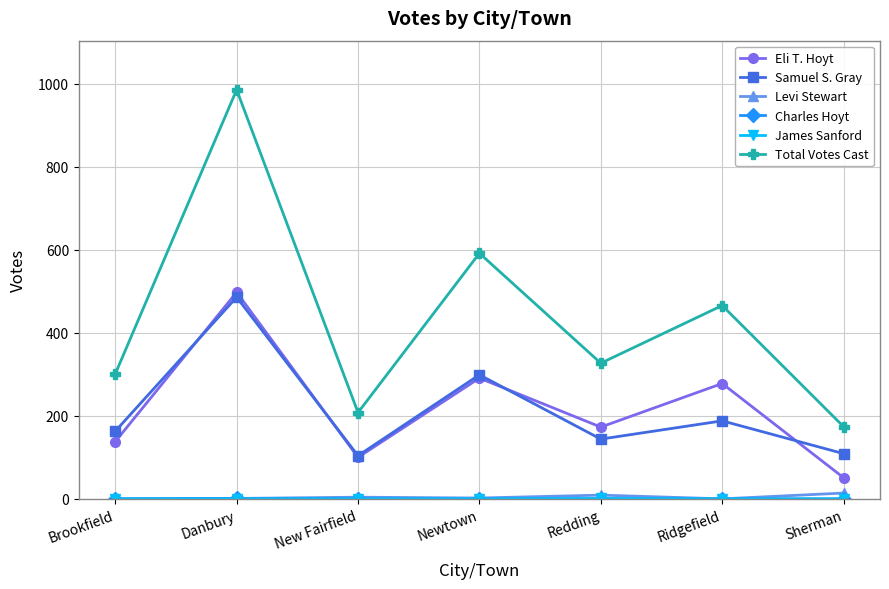

Which series has the largest range (max minus min)?

Total Votes Cast